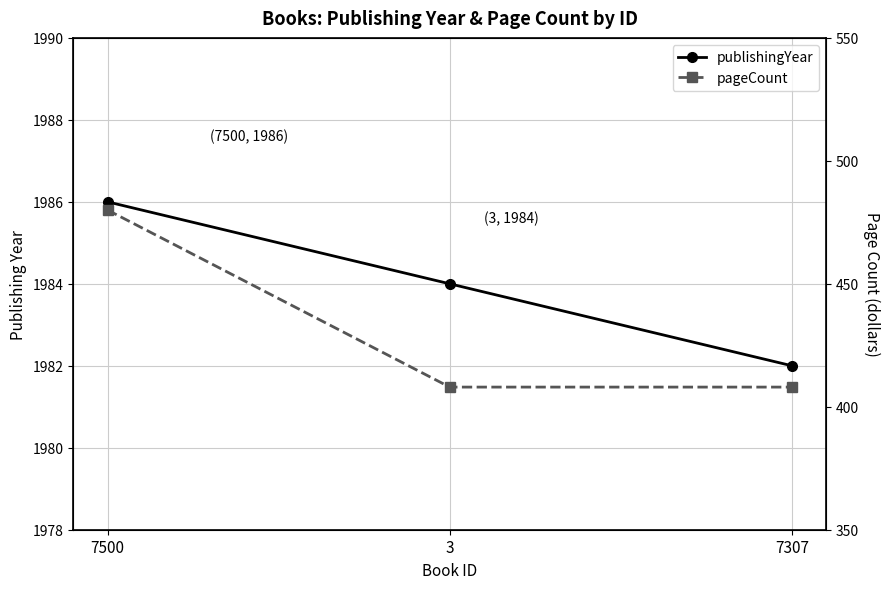

How many values in the publishingYear series are below 1984?

1